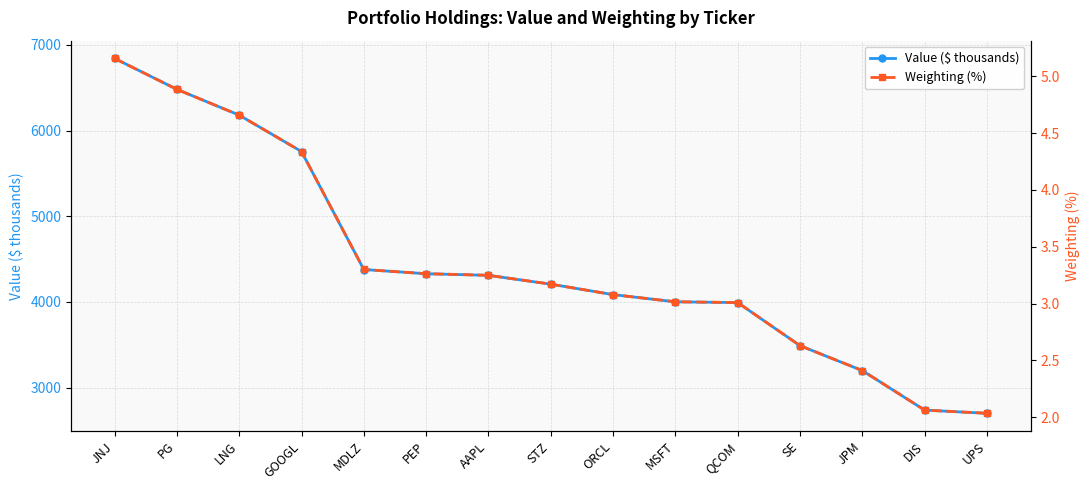

At AAPL, list the series in order from smallest to largest.

Weighting (%), Value ($ thousands)